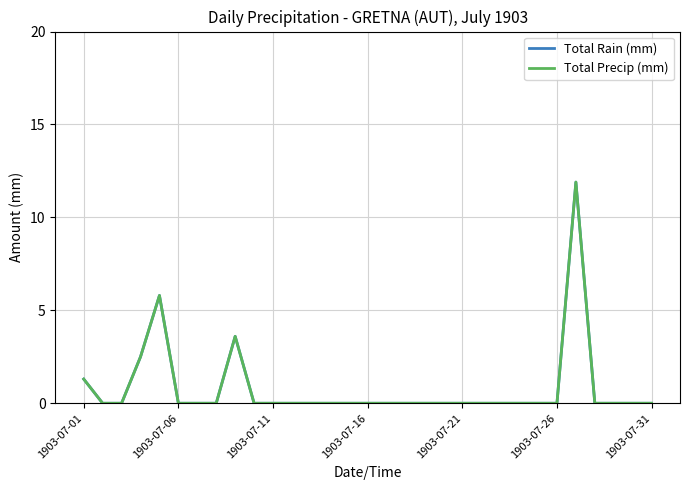

Is this an area chart (filled region under the line)?

No